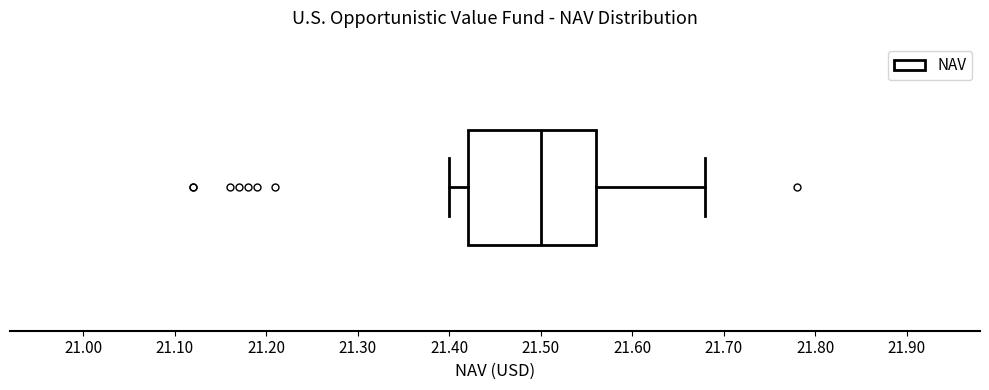

Transcribe this box plot: give where the median line is, the range the box spans, and where the two whiskers end, as read against the x-axis. The values are not printed on the chart, so give them approximately, as read against the axis.

median 21.50, box 21.42 to 21.56, whiskers 21.40 to 21.68